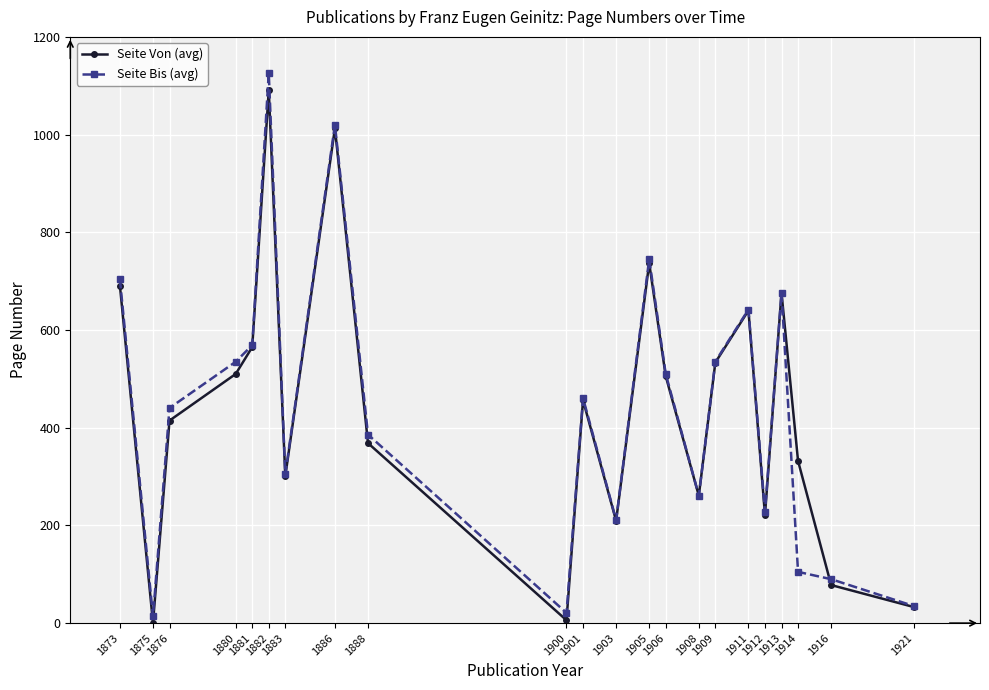

What is the highest value of the Seite Von (avg) series?

1091.0